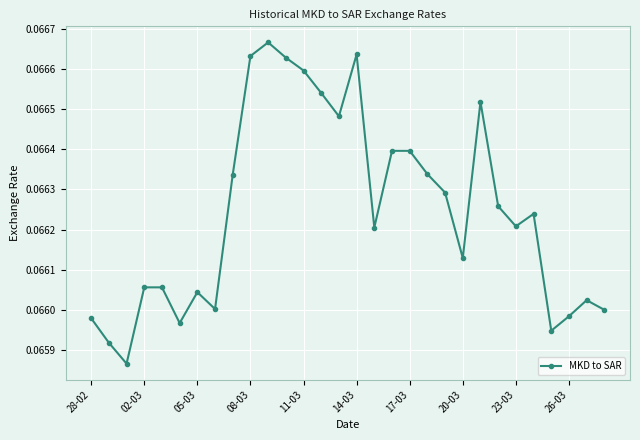

How many values are between 0 and 1?

30